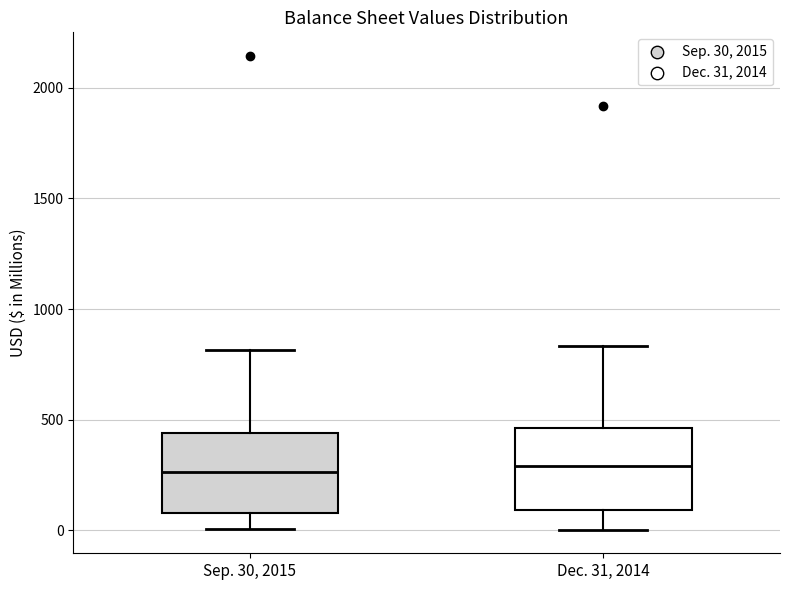

Reading left to right, transcribe this box plot: for each box, give where its median line is, the range the box spans, and where its two whiskers end, as read against the y-axis. The values are not printed on the chart, so give them approximately, as read against the axis.

Sep. 30, 2015: median 250, box 100 to 450, whiskers 0 to 800
Dec. 31, 2014: median 300, box 100 to 450, whiskers 0 to 850